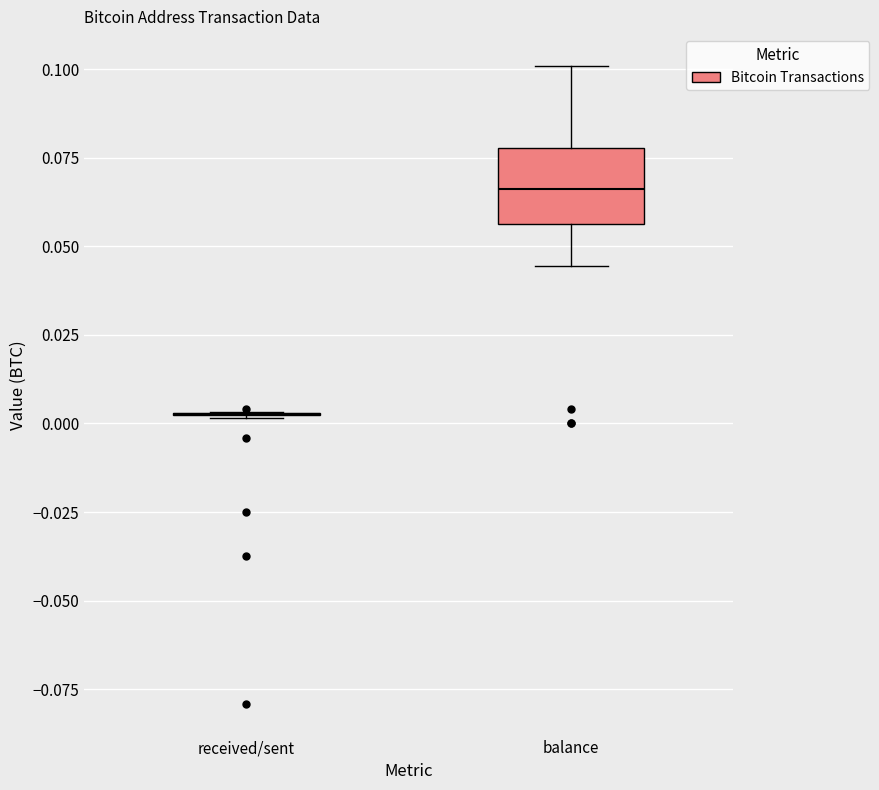

Comparing the boxes themselves (not the whiskers), which one is the tallest?

balance